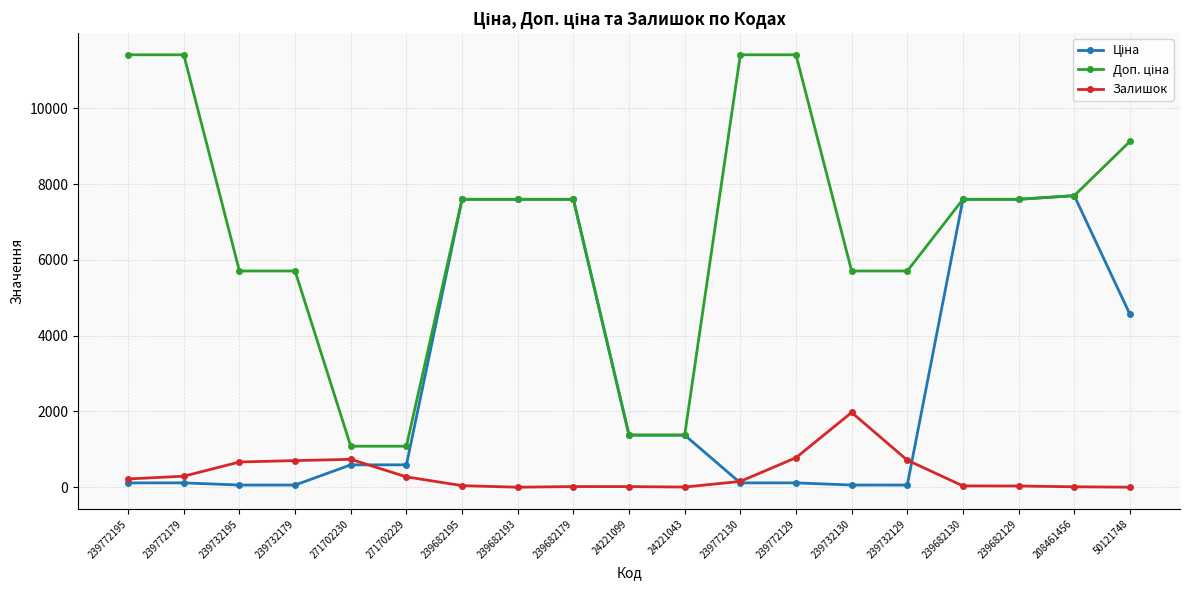

What is the total value across all series at 239682193?

15193.1